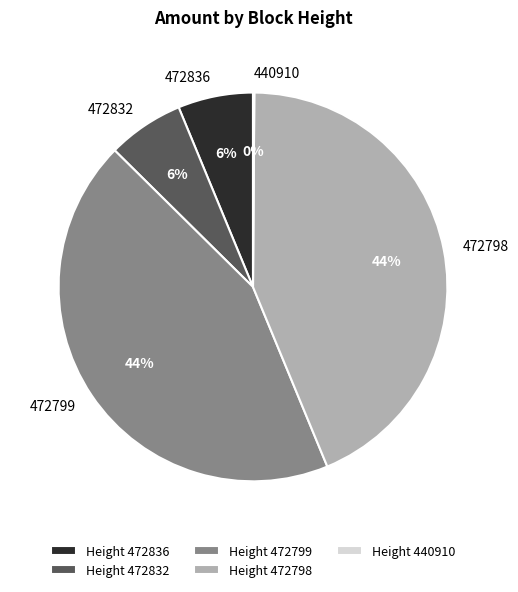

Is it true that 472832 is 13% of the pie?

False